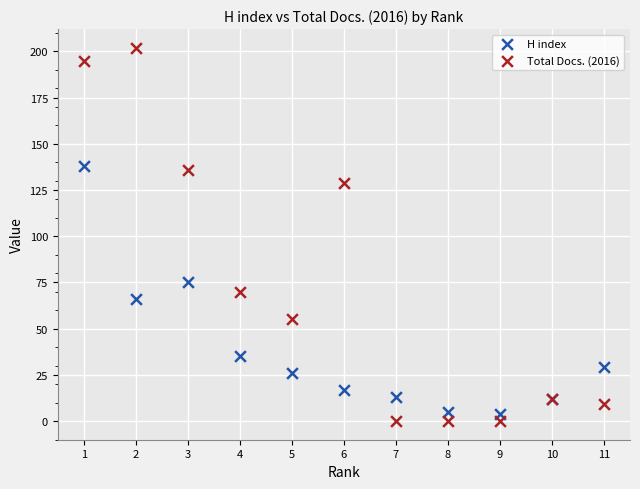

What are all the series names shown in the legend?

H index, Total Docs. (2016)